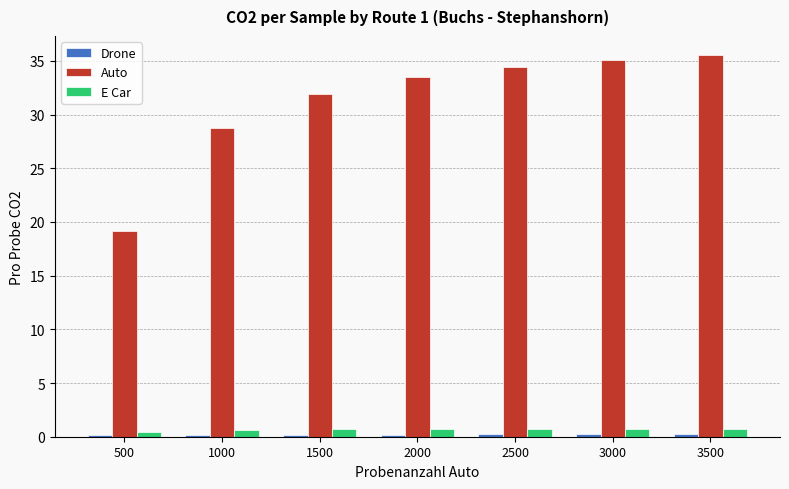

How many bars are there in total?

21